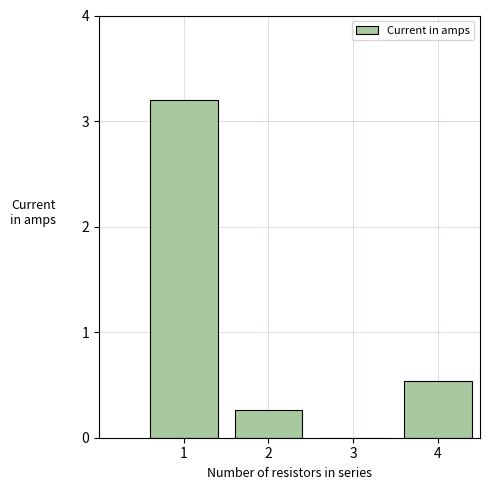

Reading left to right, list all the values displayed in this chart.

1=3.2	2=0.3	3=0.0	4=0.5